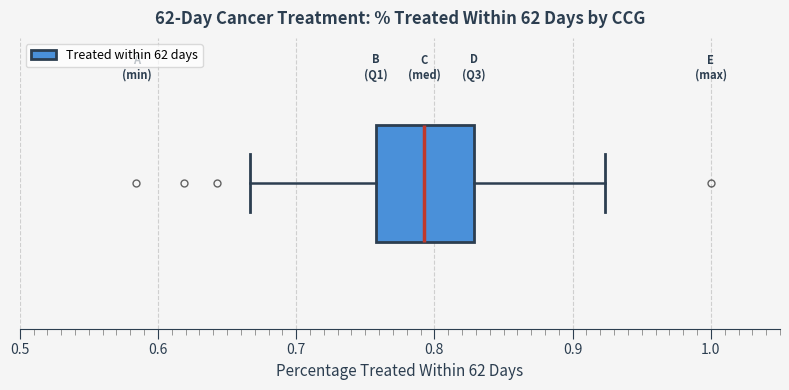

Where is the right edge of the box on the x-axis? The values are not printed on the chart, so give them approximately, as read against the axis.

0.83